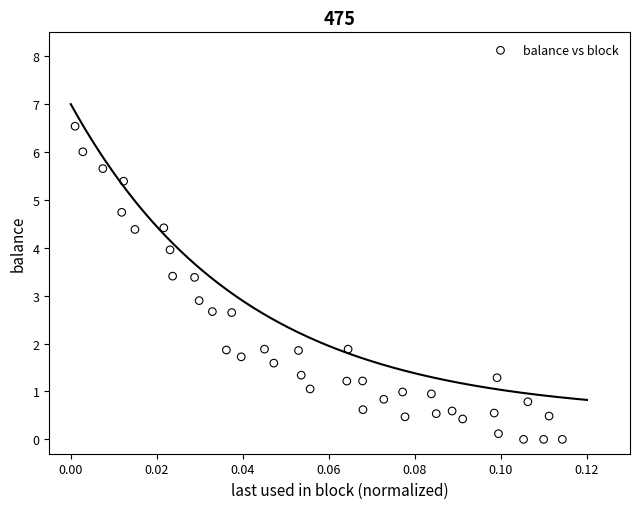

What Y value in the scatter plot is closest to 3?

2.9